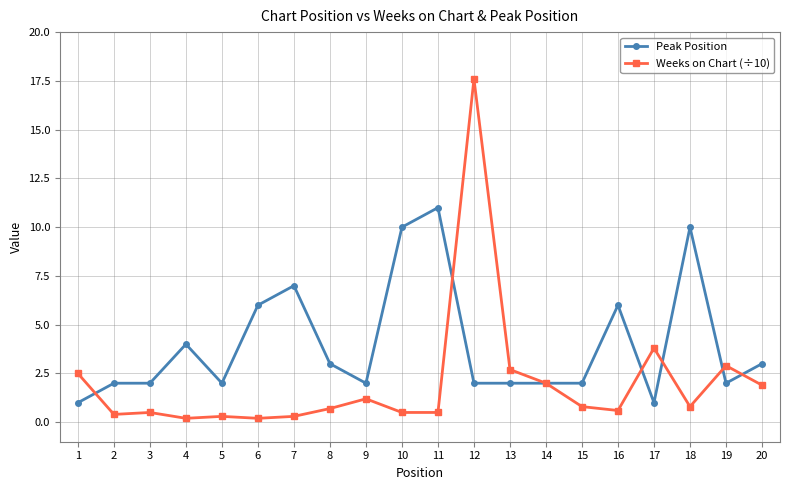

What is the total value across all series at 12?

19.6